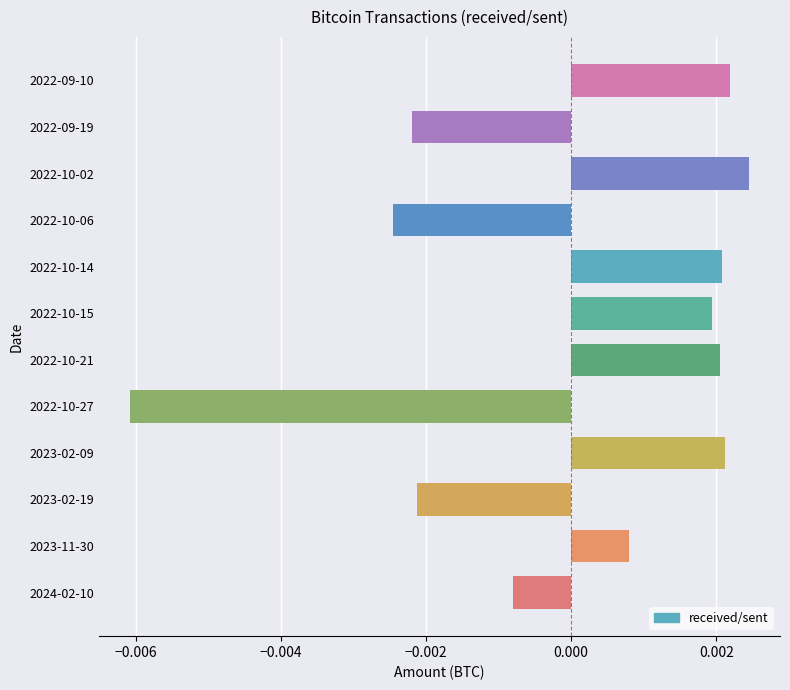

Which has a higher value, 2022-10-02 or 2022-09-10?

2022-10-02